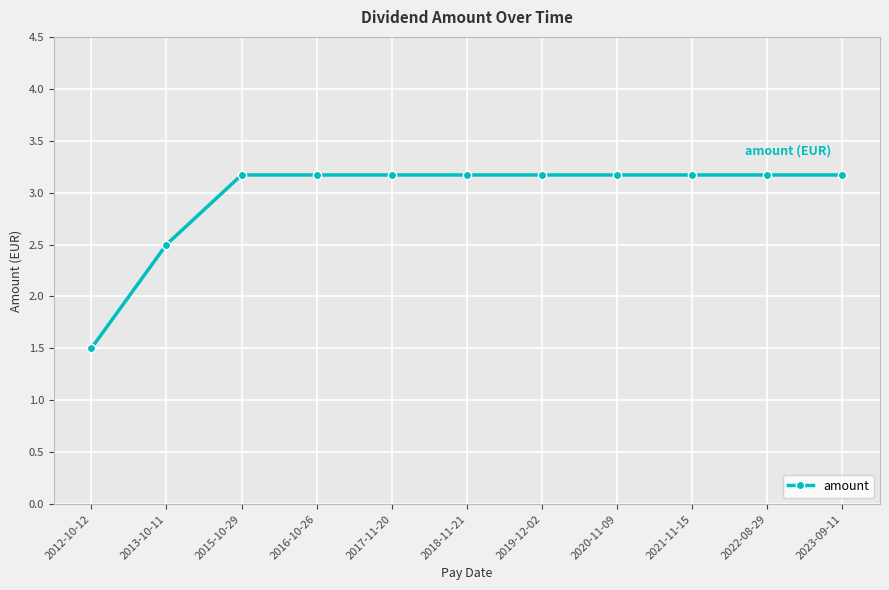

The value at 2012-10-12 is 1.5. True or false?

True